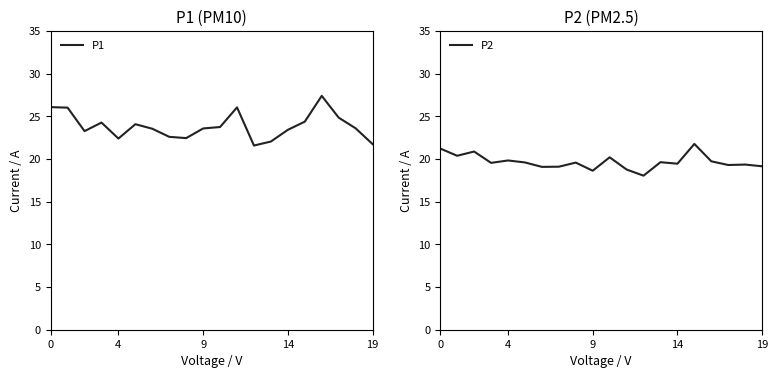

At which label does P2 reach its peak?

15